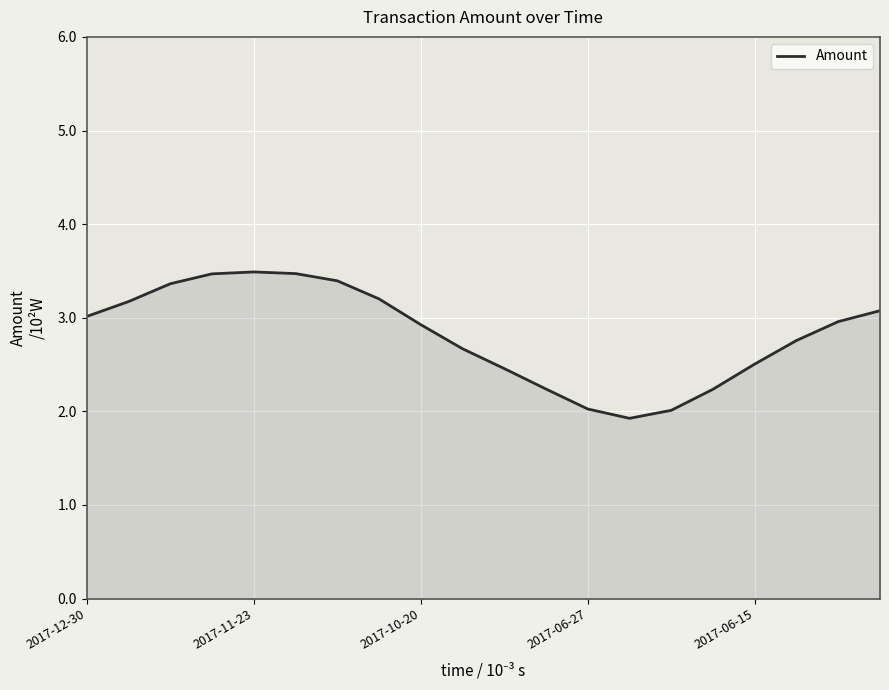

What is the label of the 11th point from the left?

10